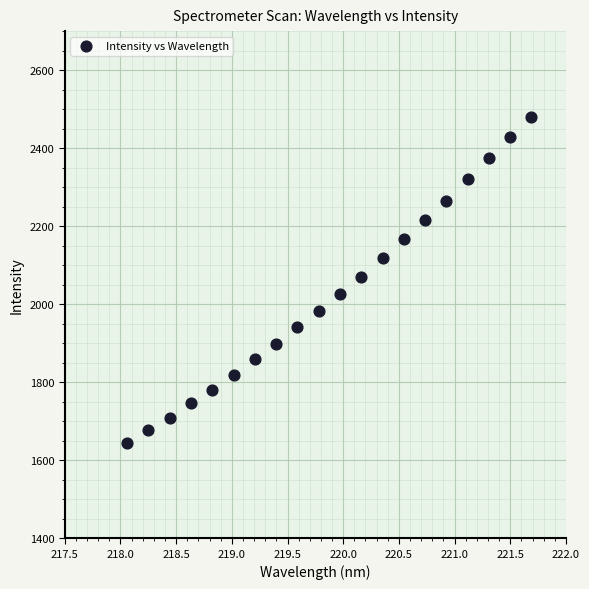

What is the range of X values (max minus min)?

3.6